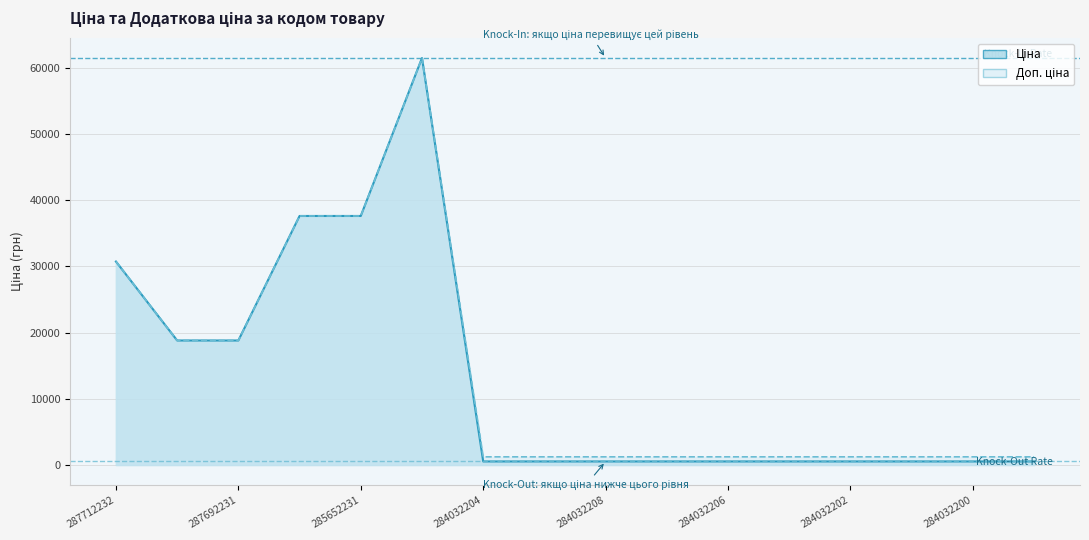

What position from the right is 284032204?

10